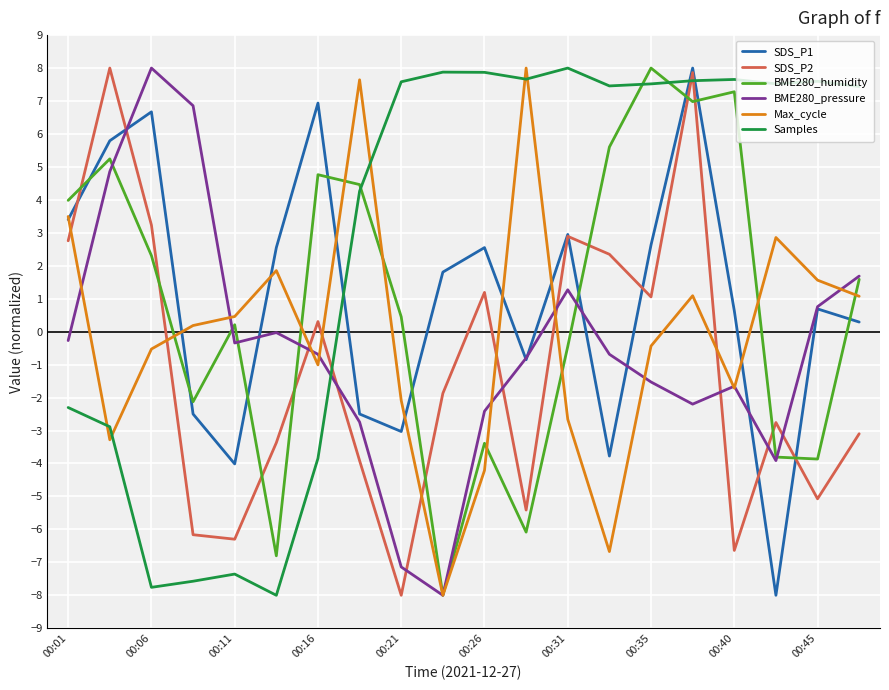

What are all the series names shown in the legend?

SDS_P1, SDS_P2, BME280_humidity, BME280_pressure, Max_cycle, Samples